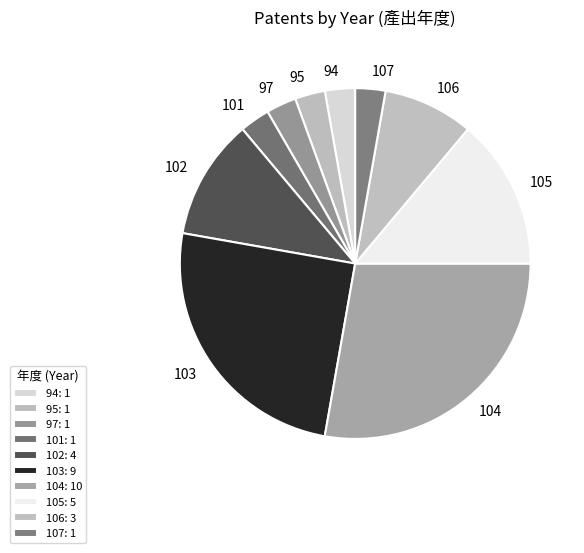

Which slice is the smallest?

94